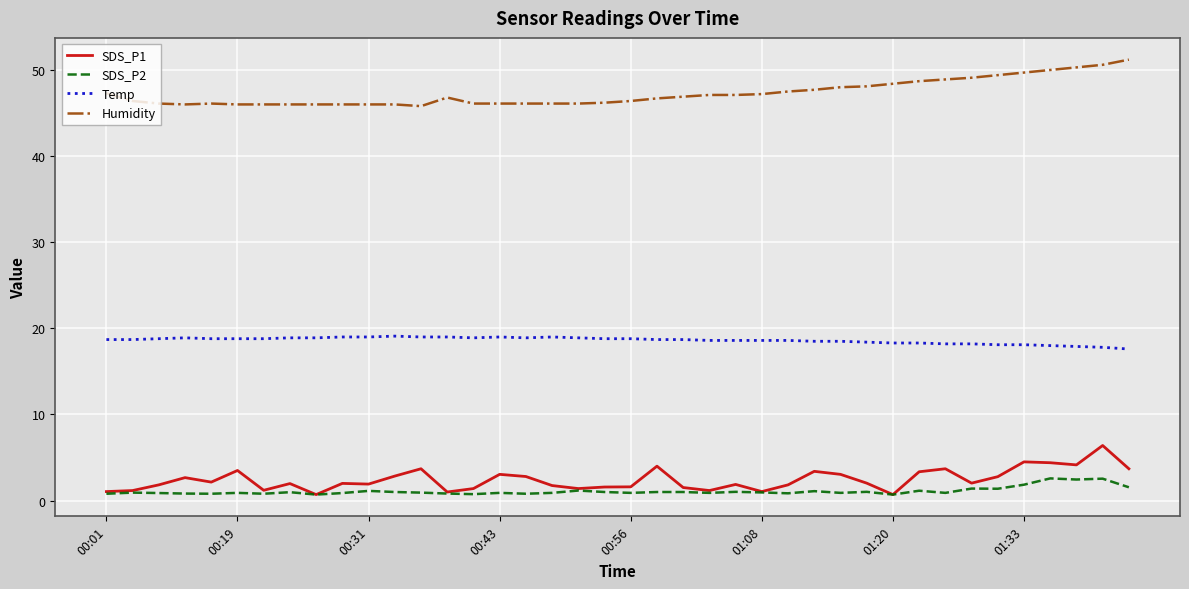

How many series are shown in this chart?

4